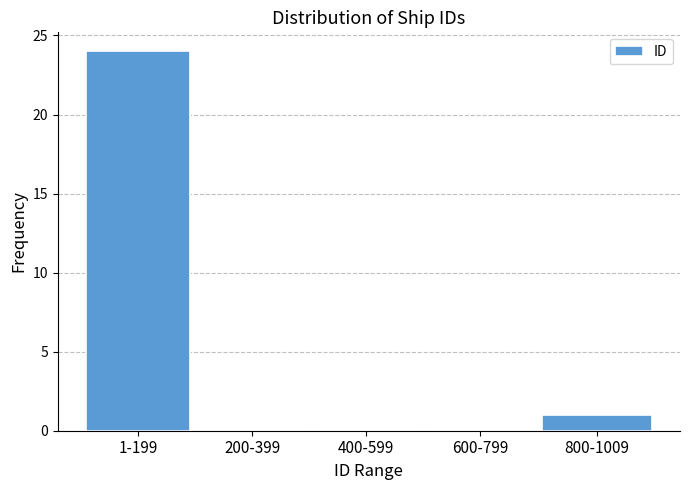

Reading right to left, list all the values displayed in this chart.

800-1009=1	600-799=0	400-599=0	200-399=0	1-199=24